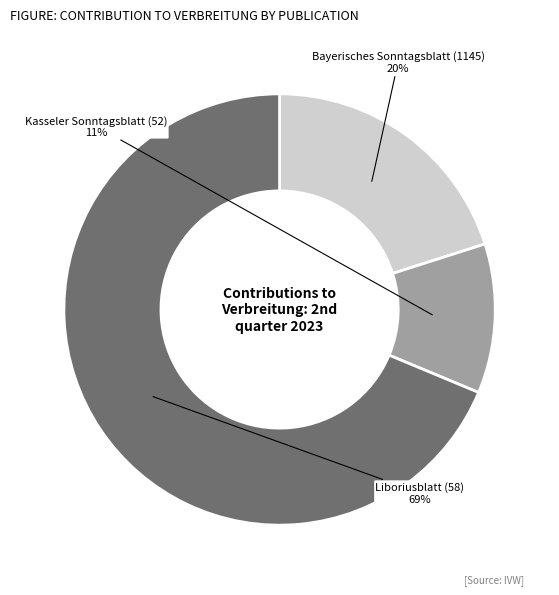

To the nearest percent, what is the average slice percentage?

33%